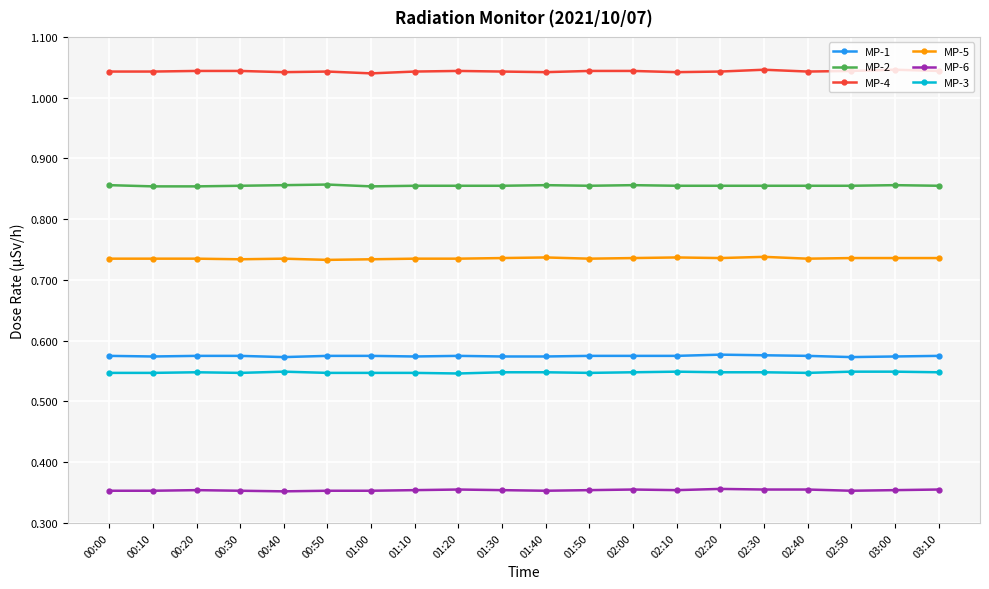

True or false: MP-6 has more than 0 points higher than both neighbors.

True